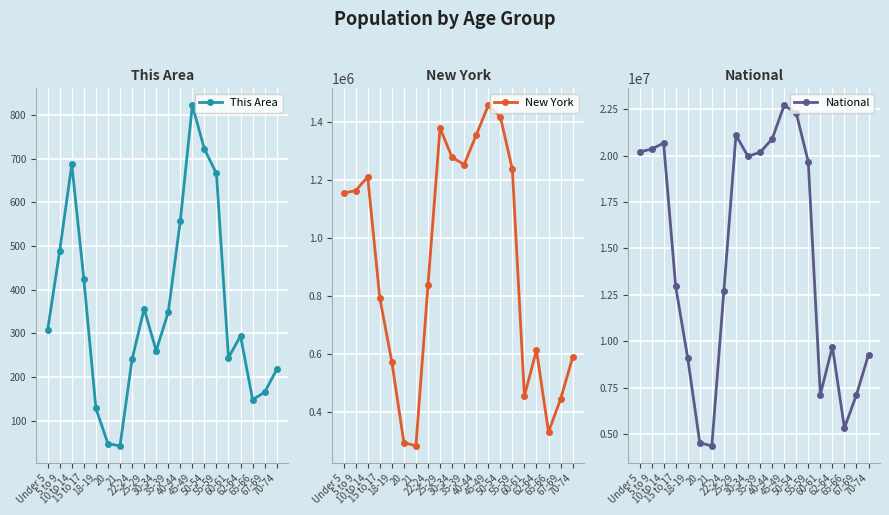

What is the sum of all This Area values?

7164